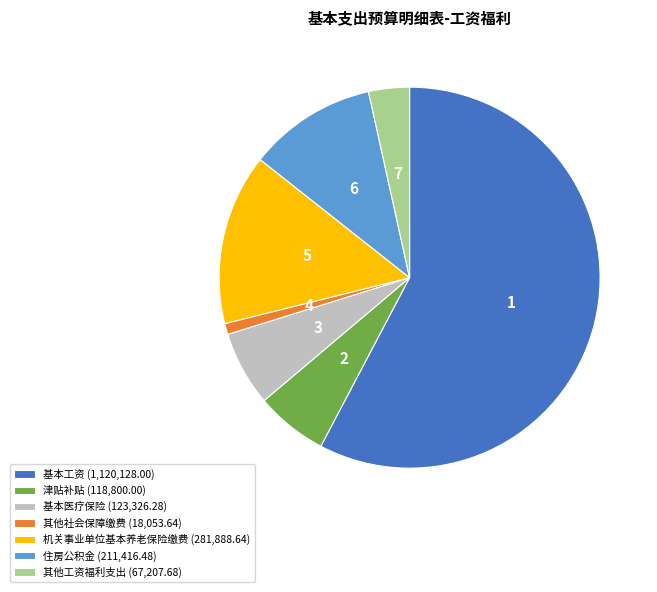

How many segments does this pie chart have?

7